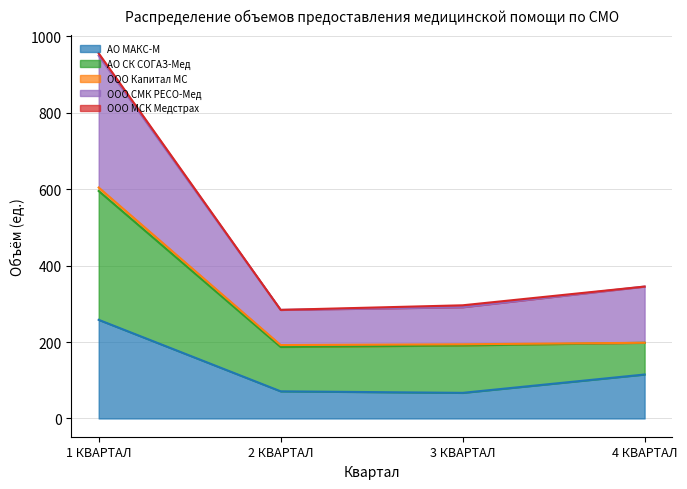

Where is АО МАКС-М nearest to the value 162?

4 КВАРТАЛ